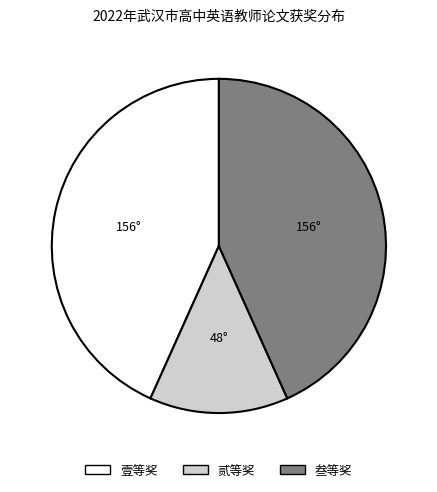

Is it true that 贰等奖 is 21% of the pie?

False